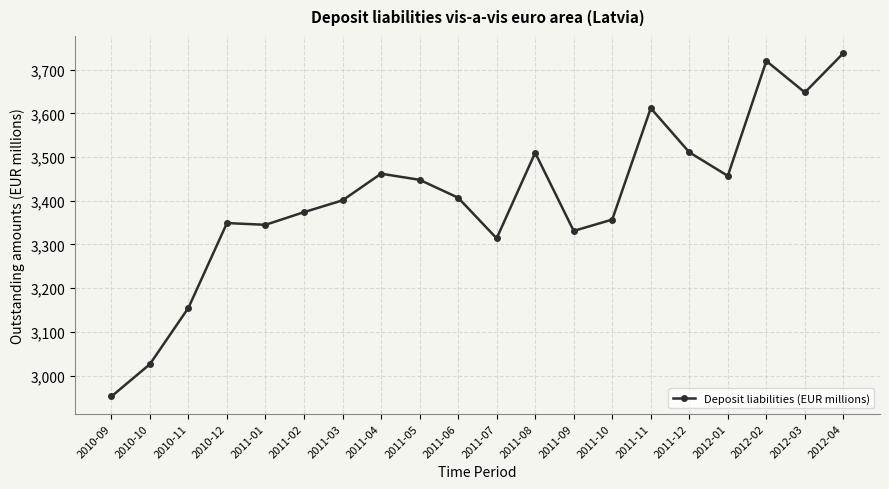

Between 2011-12 and 2010-10, which is larger?

2011-12